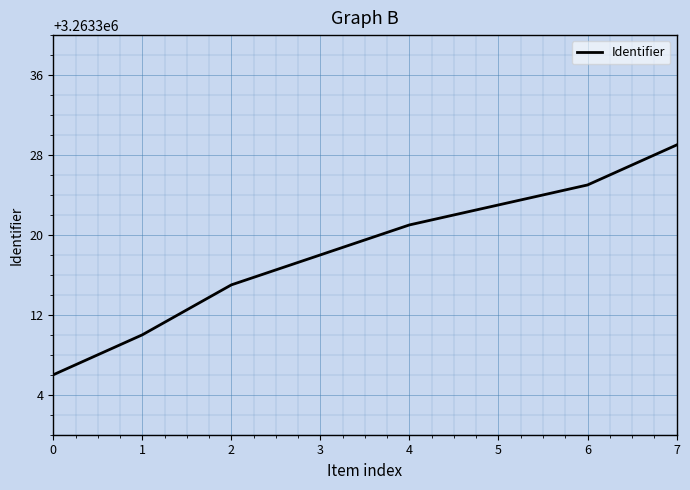

Where is the data nearest to the value 3263317?

3